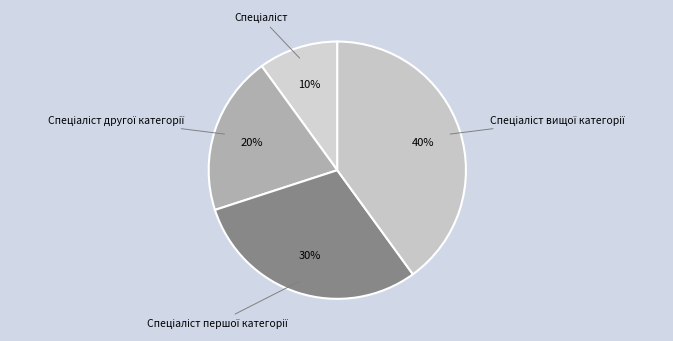

To the nearest percent, what is the average slice percentage?

25%